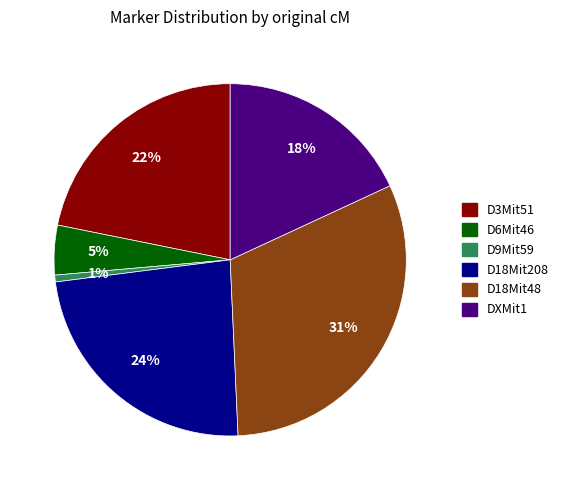

Is the sum of D3Mit51 and D9Mit59 greater than half?

No